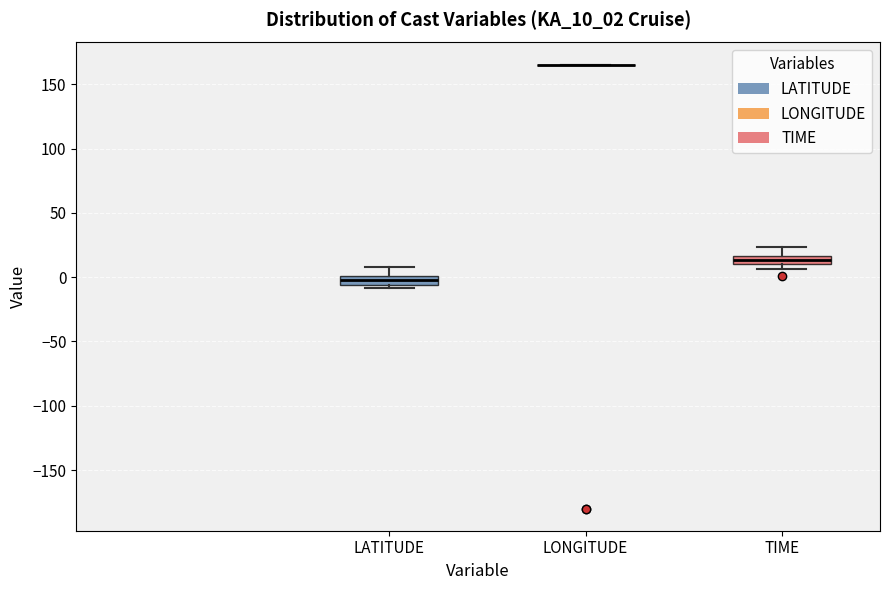

Where is the upper edge of the box for LATITUDE on the y-axis? The values are not printed on the chart, so give them approximately, as read against the axis.

0